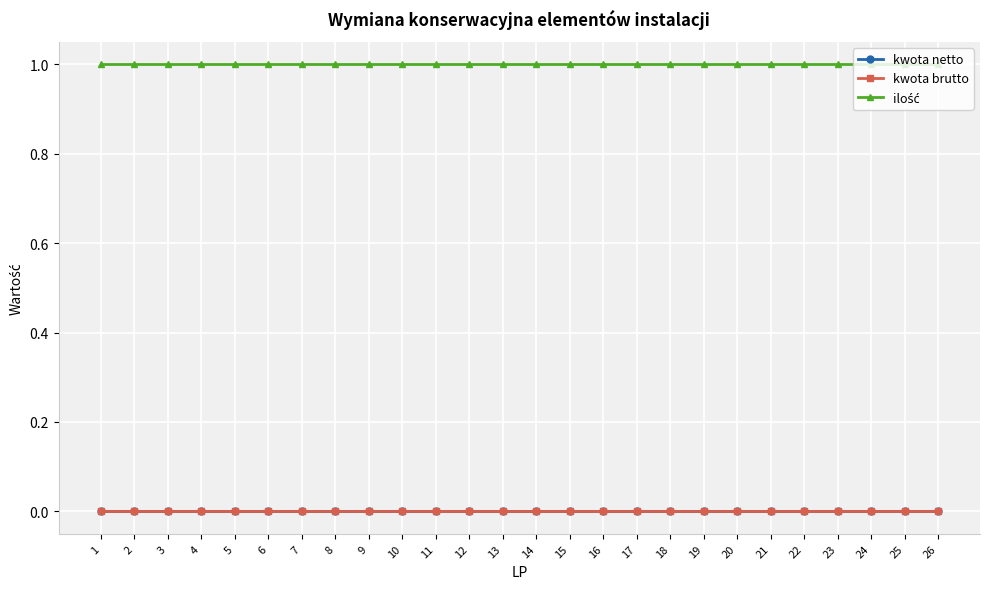

Rank the series at 2 from highest to lowest value.

ilość, kwota netto, kwota brutto